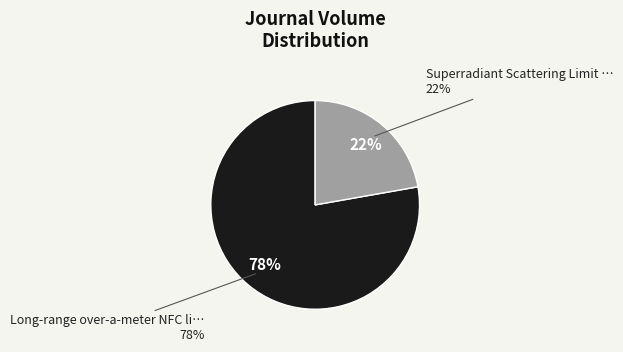

Which category has the biggest portion of the pie?

Long-range over-a-meter NFC link budget